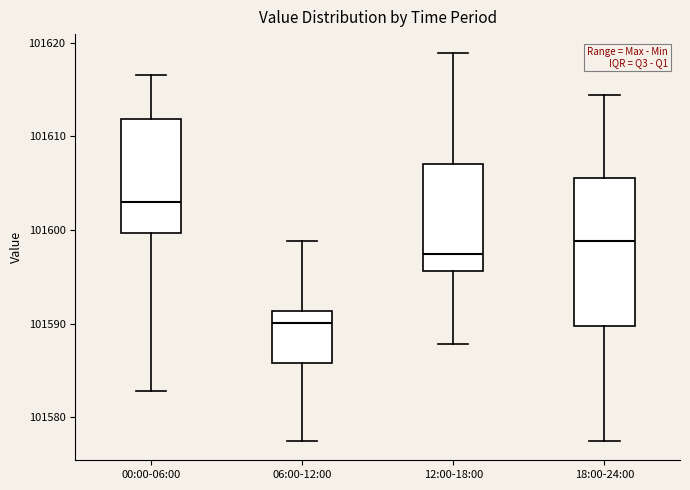

Which box's median line is the highest?

00:00-06:00